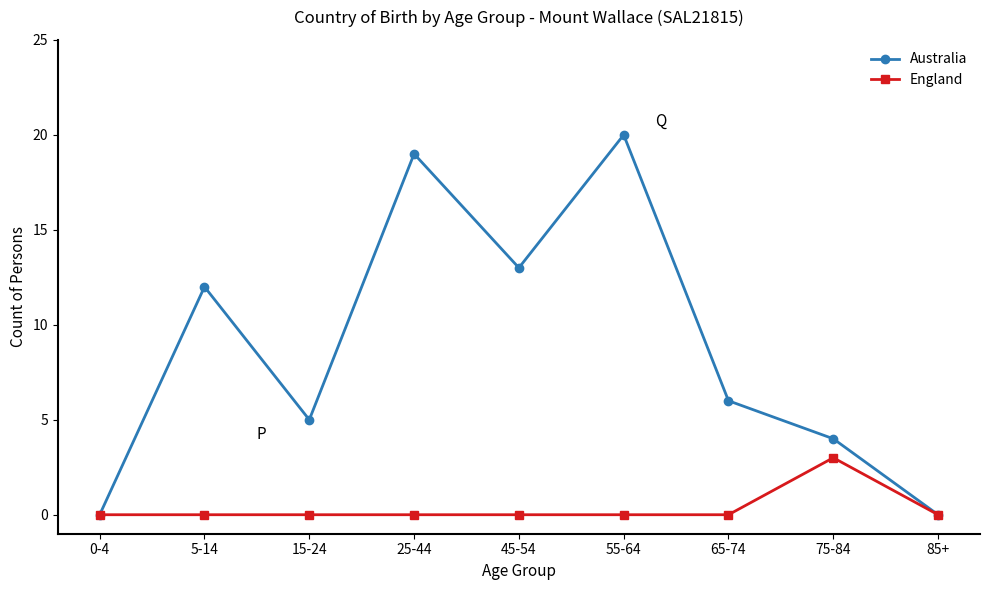

Between 65-74 and 75-84, which series saw the biggest shift?

England